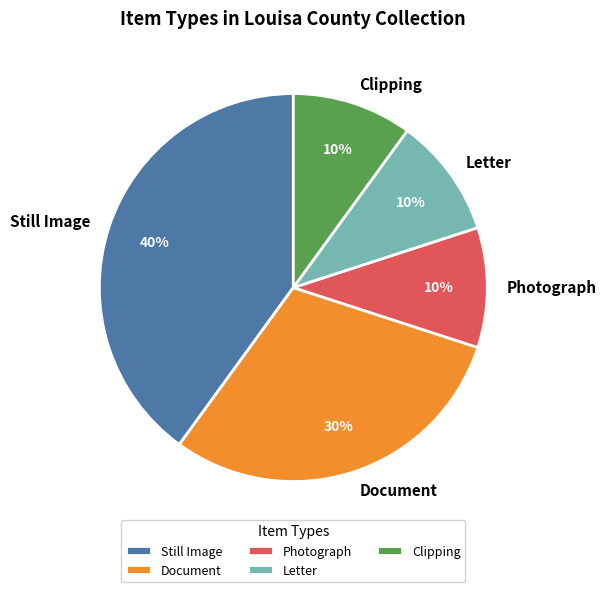

Approximately how many times larger is the value at Clipping compared to Letter?

1.0